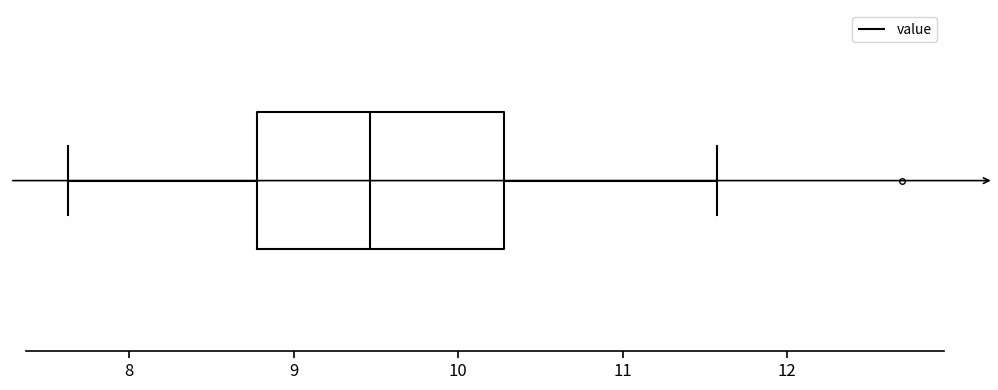

Where does the left whisker of the box end on the x-axis? The values are not printed on the chart, so give them approximately, as read against the axis.

7.6